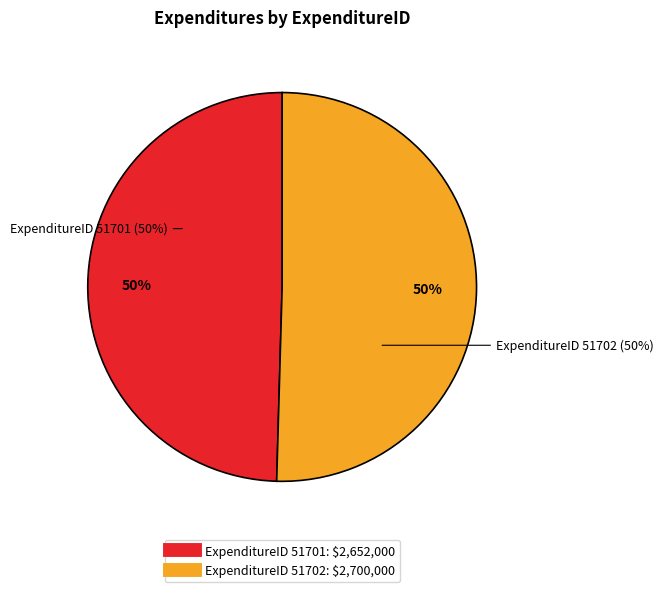

How many segments does this pie chart have?

2